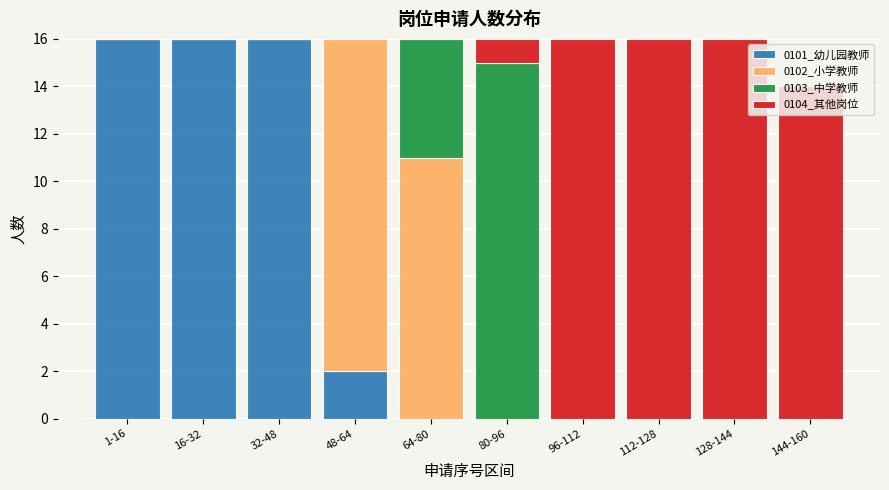

The 0101_幼儿园教师 series shows 0 at 64-80. True or false?

True